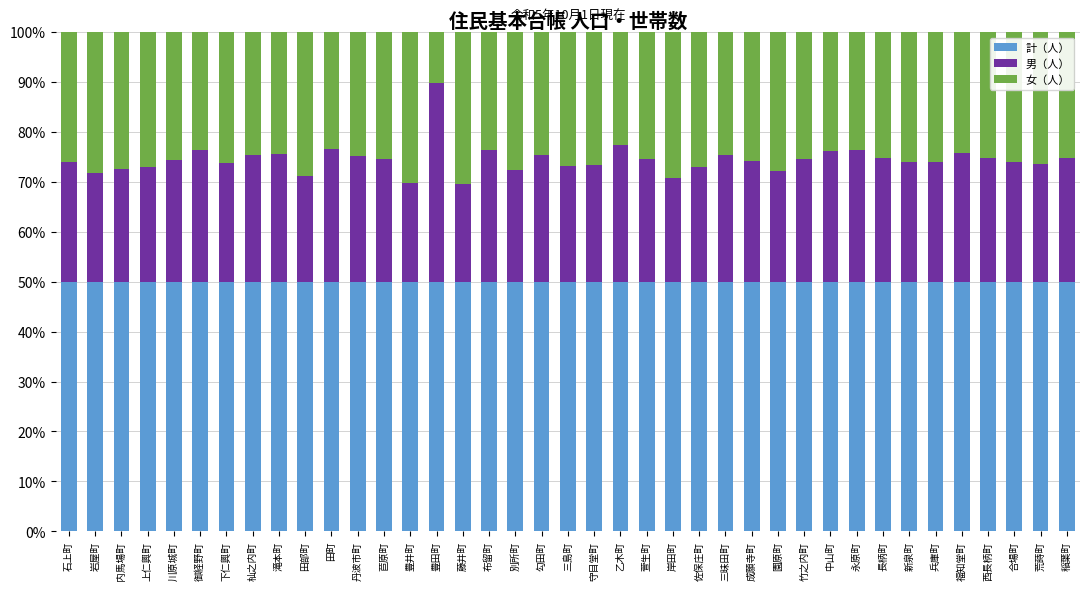

What is the average value of the 計（人） series?

50.0